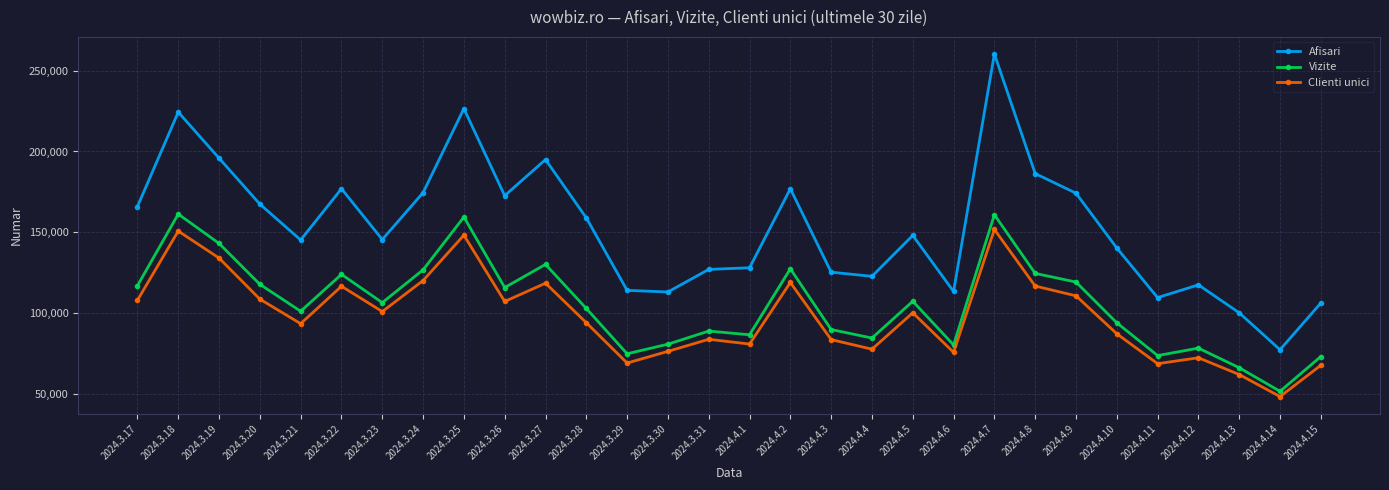

What is the label of the 12th point from the left?

2024.3.28